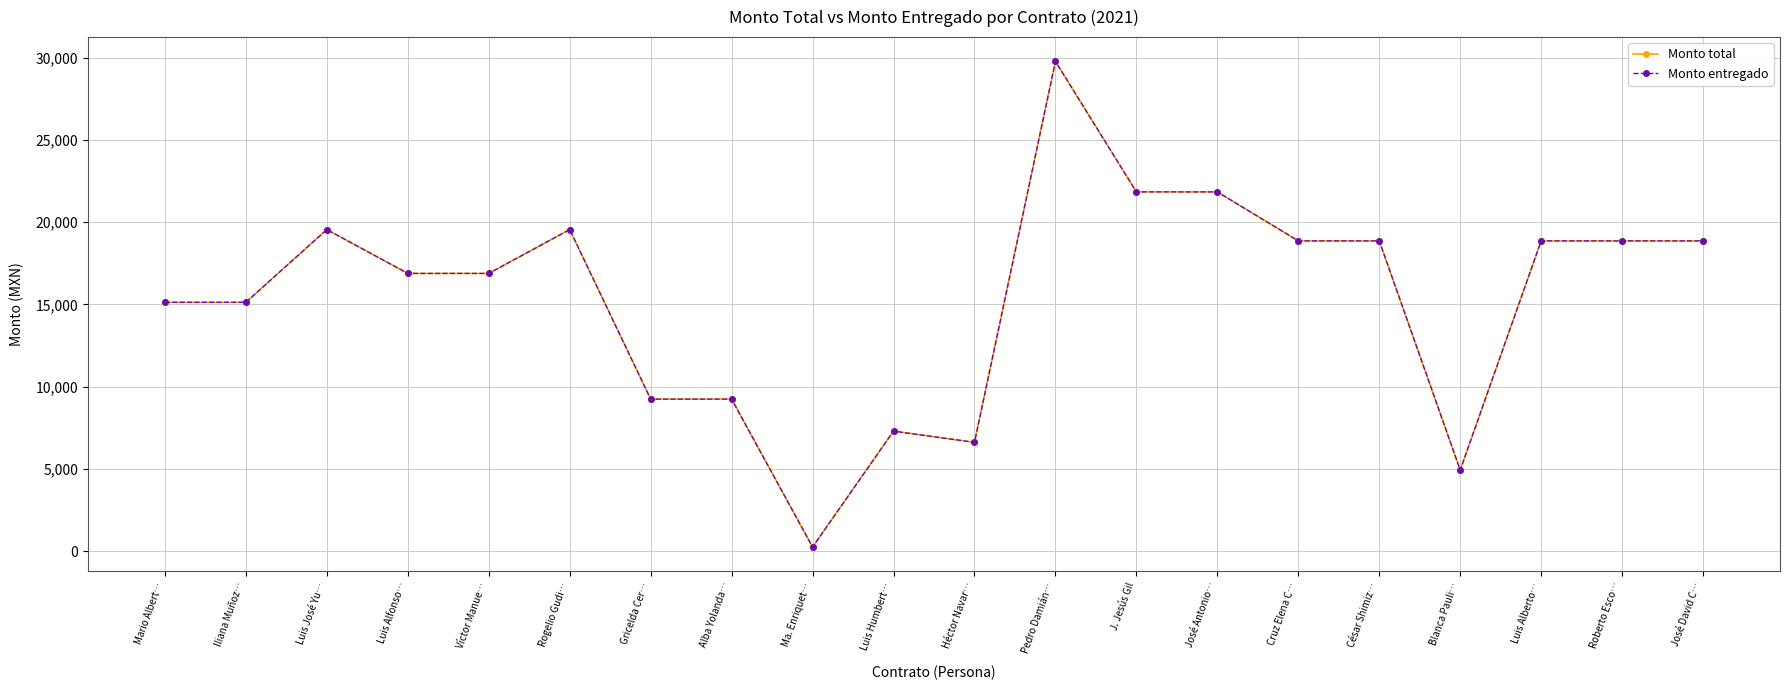

What are all the series names shown in the legend?

Monto total, Monto entregado